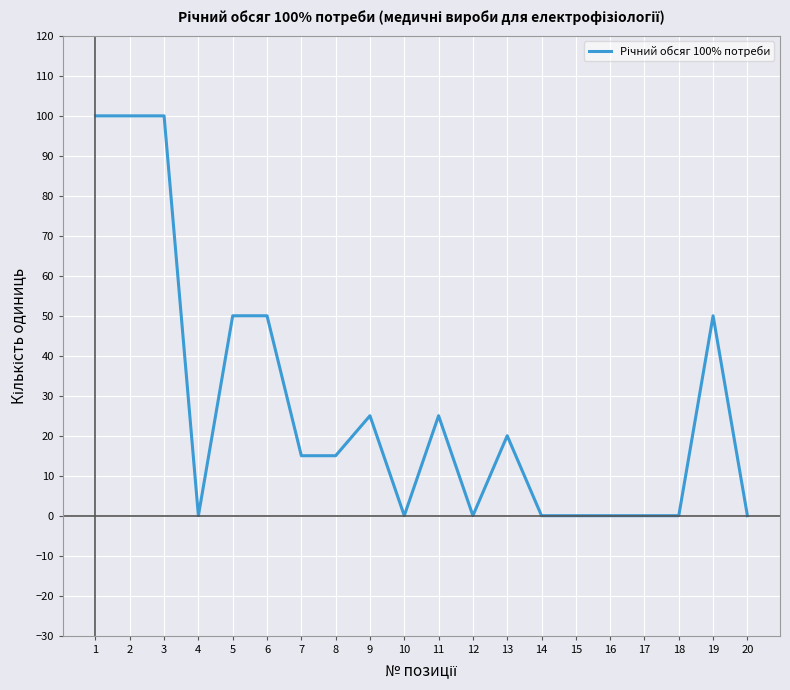

Between 8 and 9, which is larger?

9